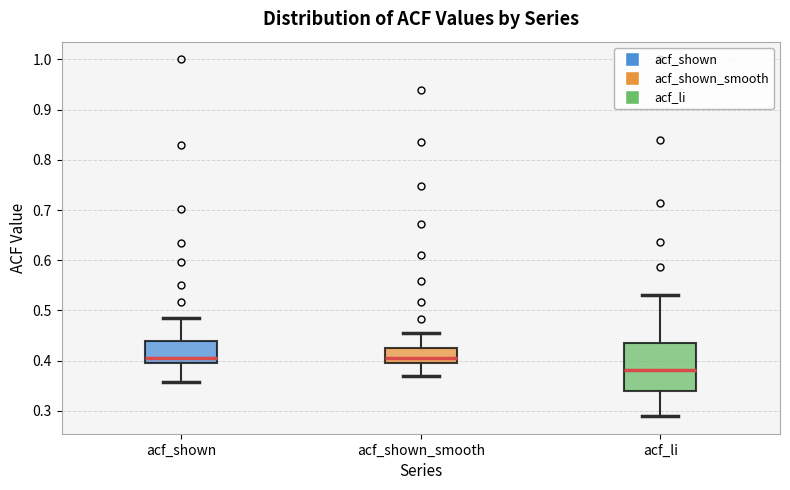

Comparing the boxes themselves (not the whiskers), which one is the tallest?

acf_li